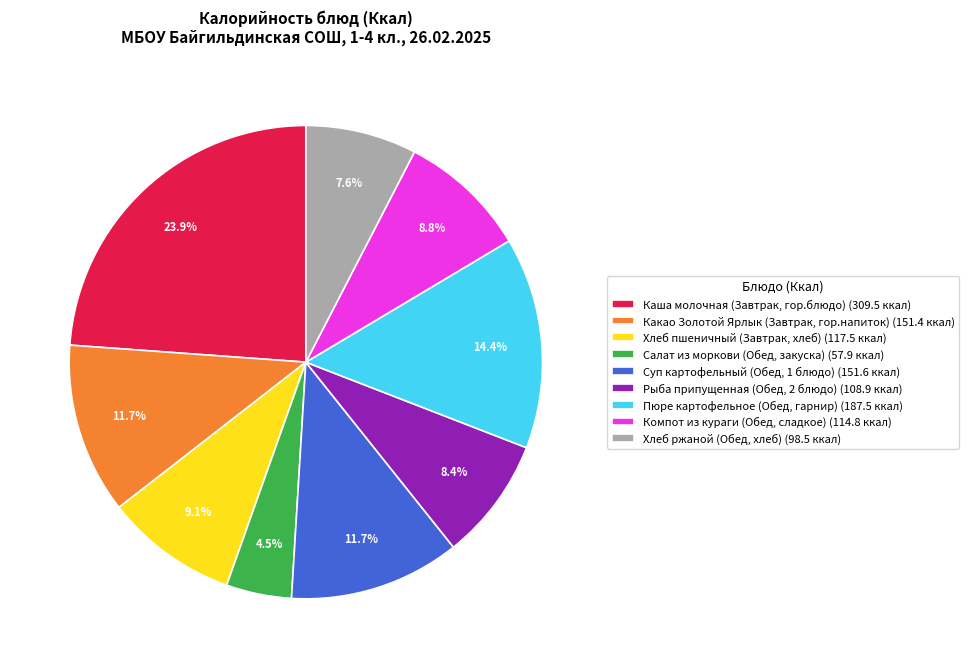

How many slices are in this pie chart?

9